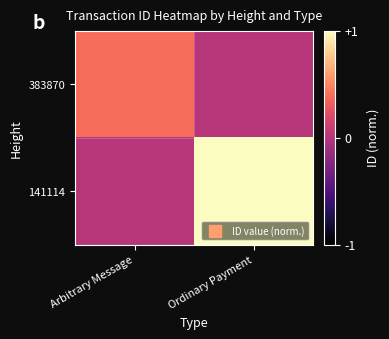

How many distinct data groups are displayed?

2